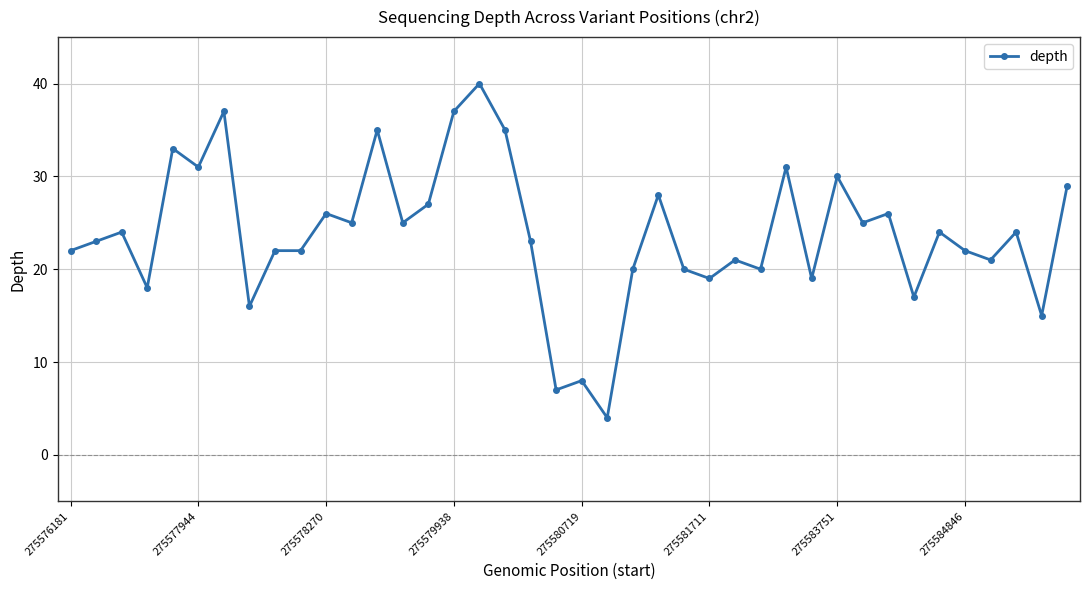

What is the difference between the maximum and second lowest values?

33